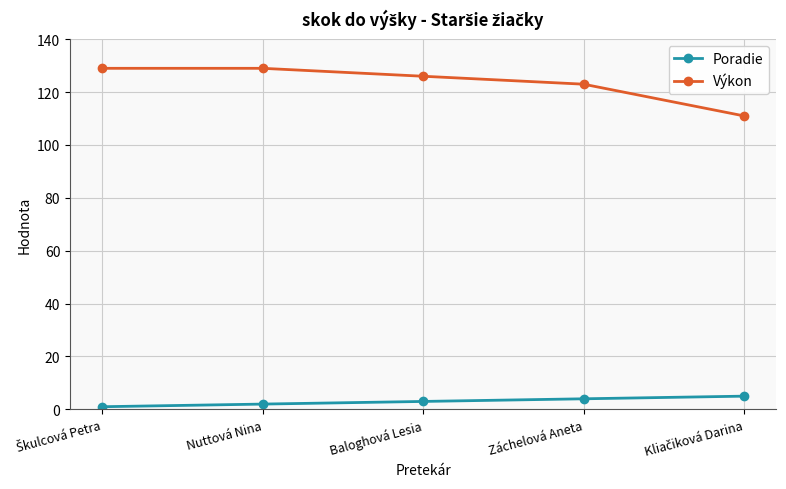

What is the highest value of the Výkon series?

129